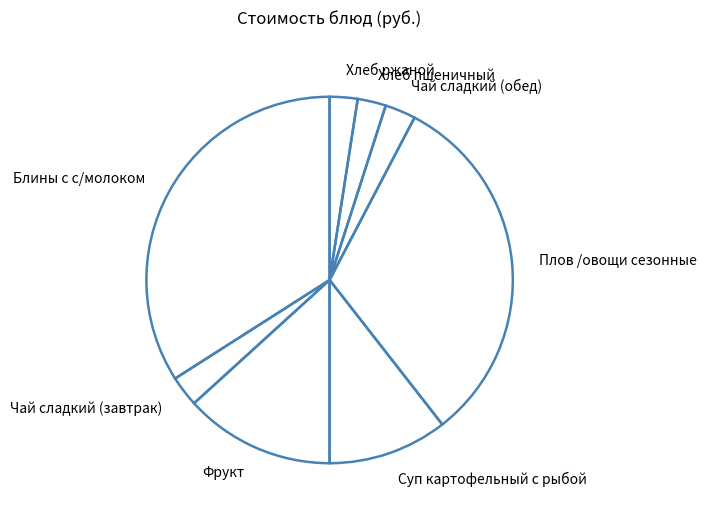

Does Хлеб ржаной account for over 50% of the chart?

No